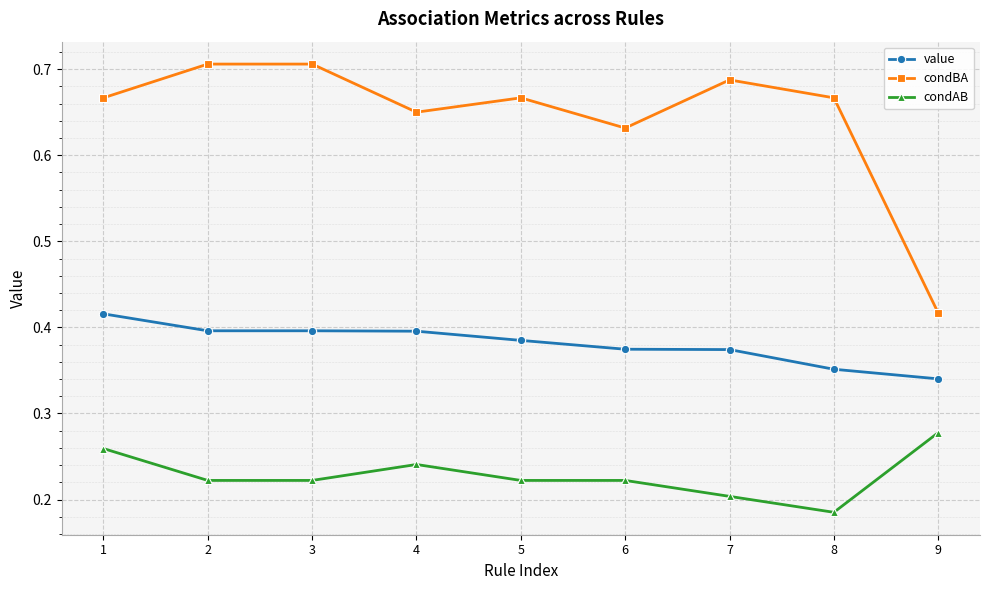

Count the number of categories in the chart.

9